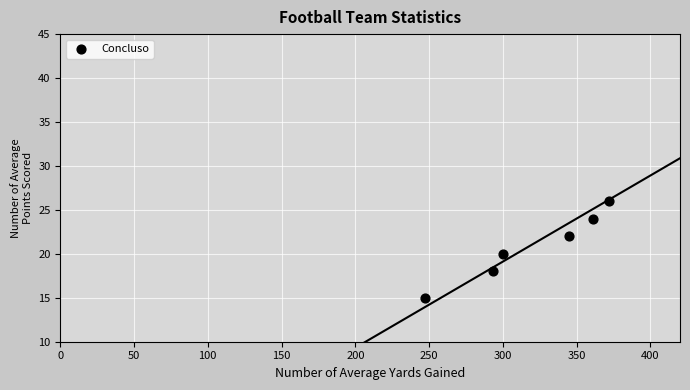

What is the range of Y values (max minus min)?

11